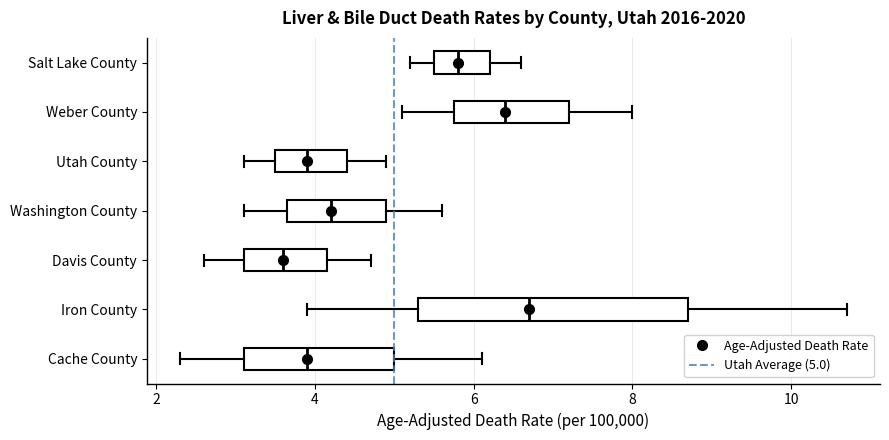

Reading bottom to top, transcribe this box plot: for each box, give where its median line is, the range the box spans, and where its two whiskers end, as read against the x-axis. The values are not printed on the chart, so give them approximately, as read against the axis.

Cache County: median 4.0, box 3.2 to 5.0, whiskers 2.4 to 6.2
Iron County: median 6.8, box 5.4 to 8.8, whiskers 4.0 to 10.8
Davis County: median 3.6, box 3.2 to 4.2, whiskers 2.6 to 4.8
Washington County: median 4.2, box 3.6 to 5.0, whiskers 3.2 to 5.6
Utah County: median 4.0, box 3.6 to 4.4, whiskers 3.2 to 5.0
Weber County: median 6.4, box 5.8 to 7.2, whiskers 5.2 to 8.0
Salt Lake County: median 5.8, box 5.6 to 6.2, whiskers 5.2 to 6.6